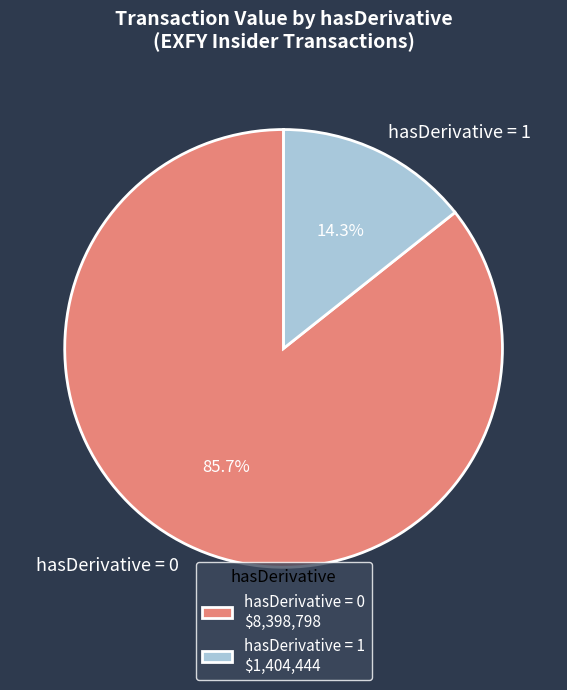

What is the ratio of the value at hasDerivative = 0 to the value at hasDerivative = 1?

6.0